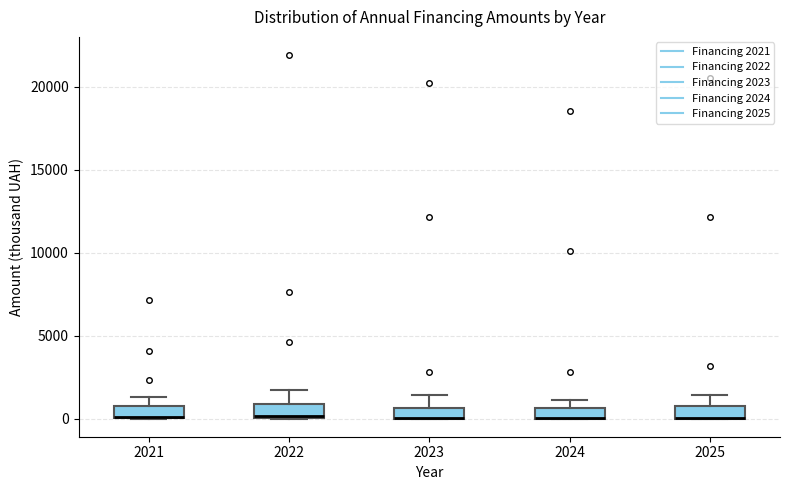

Where is the upper edge of the box at x = 2024 on the y-axis? The values are not printed on the chart, so give them approximately, as read against the axis.

500